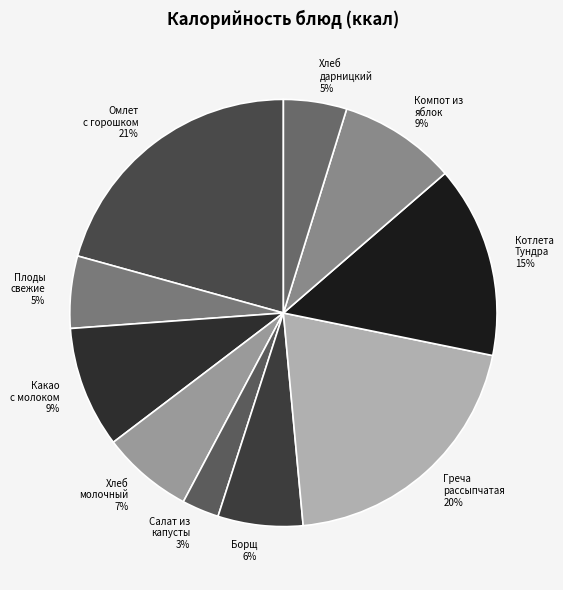

Which category has the smallest portion of the pie?

Салат из капусты 3%